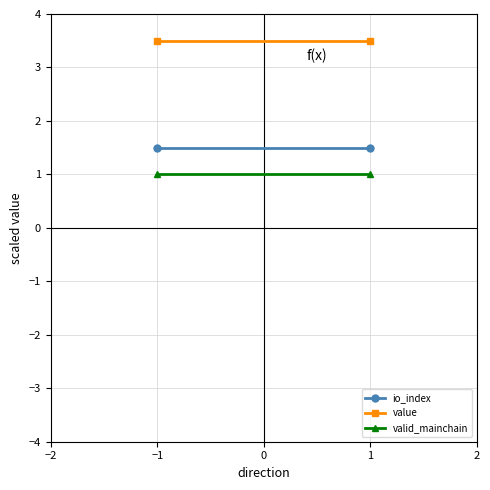

Rank the series at −1 from lowest to highest value.

valid_mainchain, io_index, value